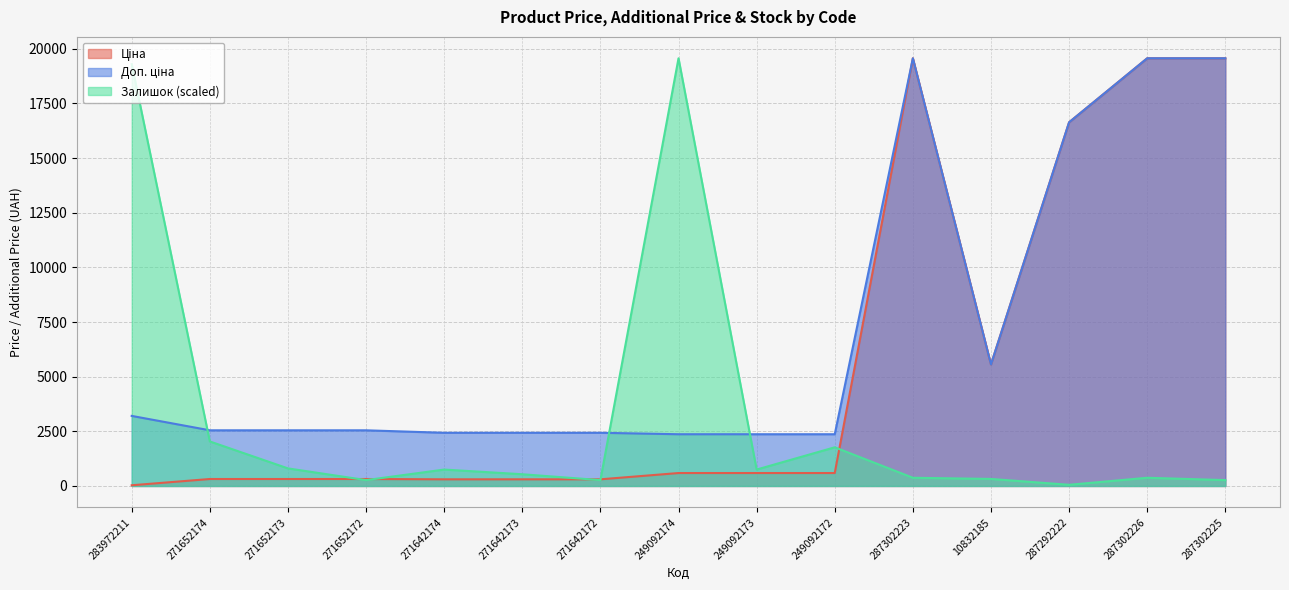

What is the value of the Доп. ціна point at the 8th from the left?

2366.5